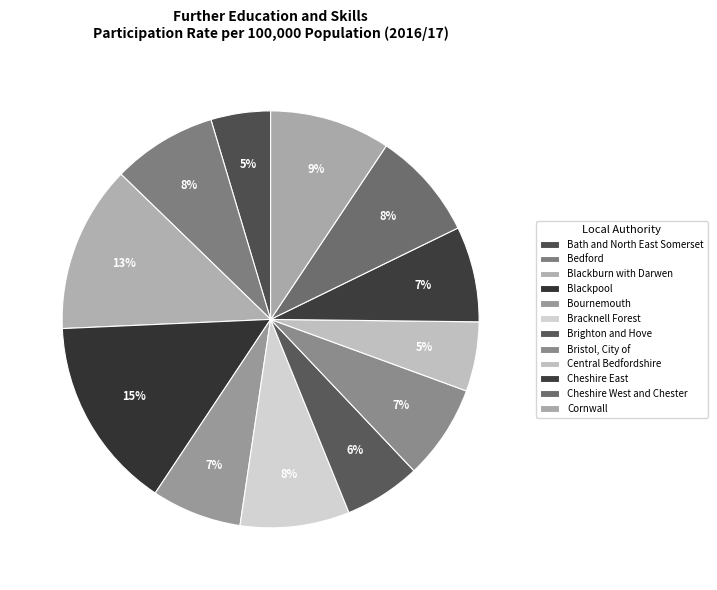

Which category has the biggest portion of the pie?

Blackpool